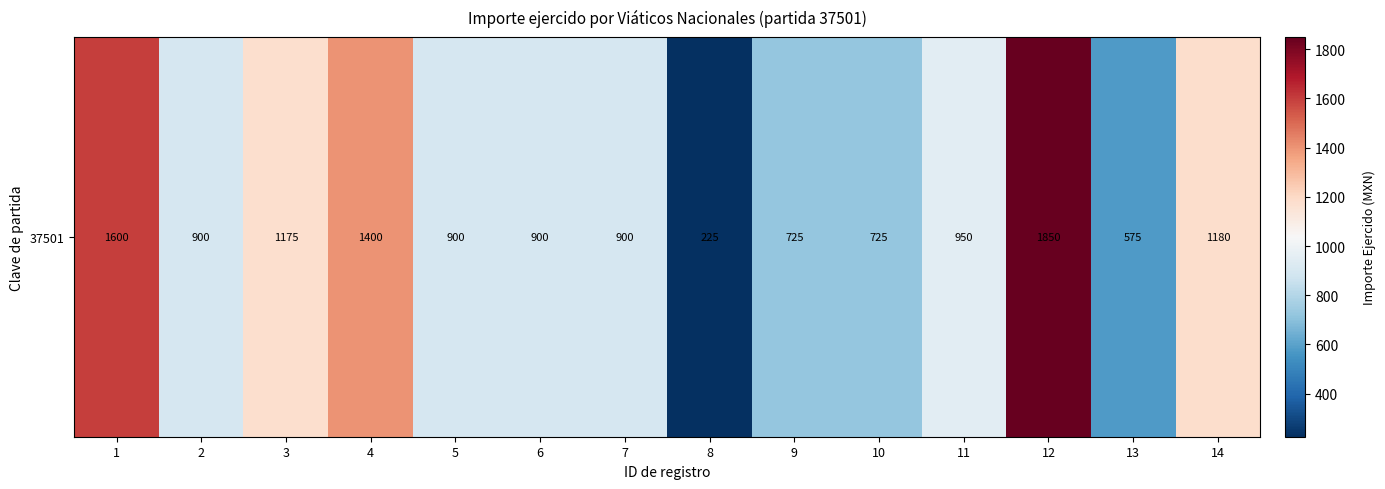

Rank the categories by value from lowest to highest.

8, 13, 9, 10, 2, 5, 6, 7, 11, 3, 14, 4, 1, 12